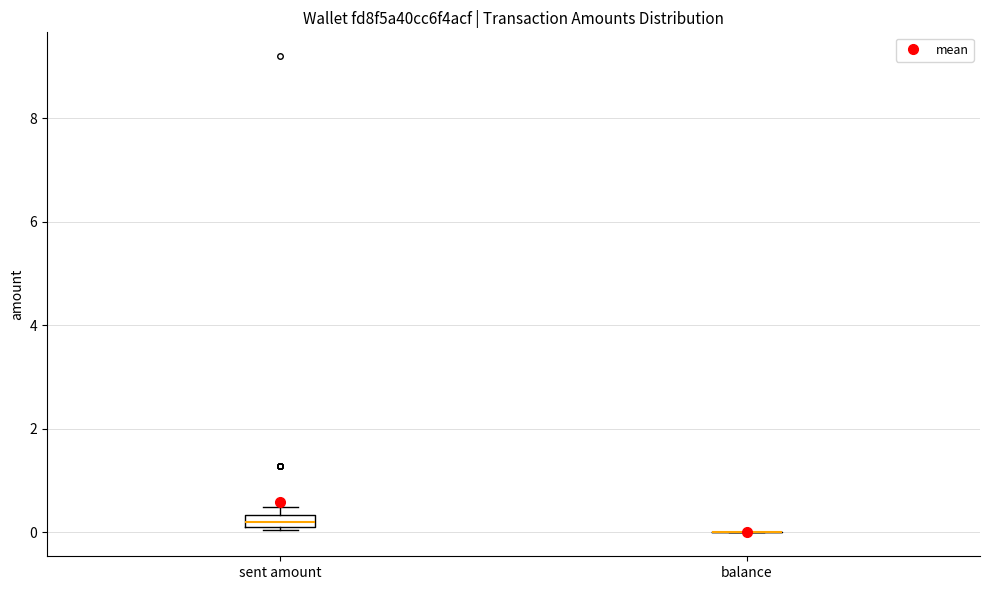

Where is the lower edge of the box for sent amount on the y-axis? The values are not printed on the chart, so give them approximately, as read against the axis.

0.2